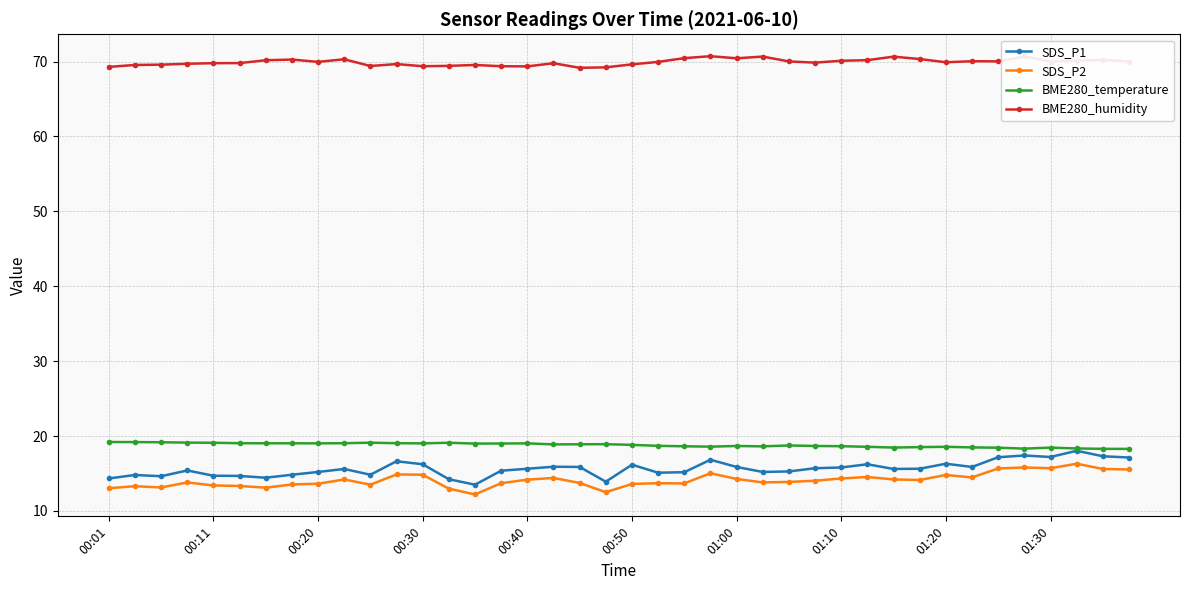

Which series has the largest total across all categories?

BME280_humidity